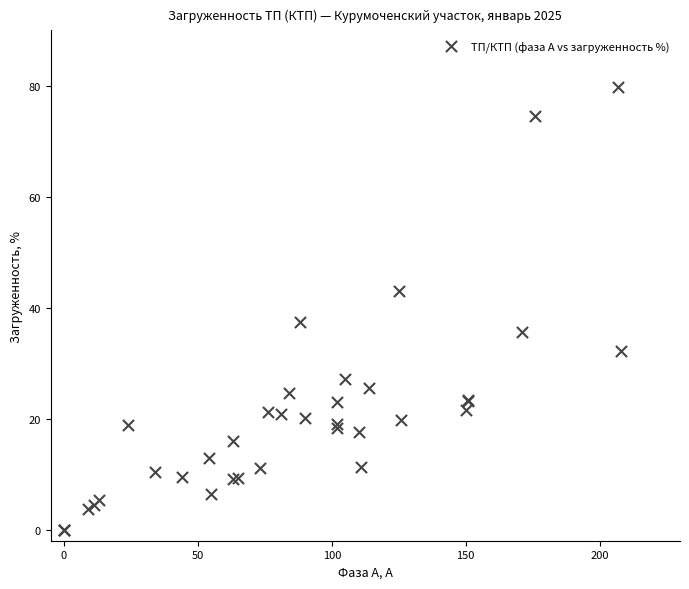

What Y value in the scatter plot is closest to 39?

37.4